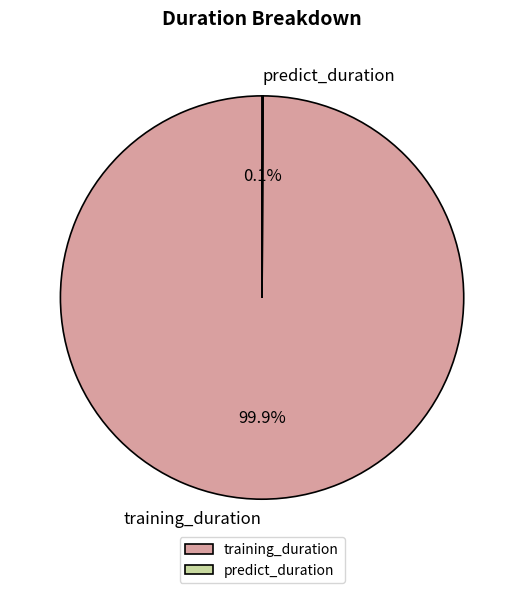

To the nearest percent, what portion does training_duration represent?

100%